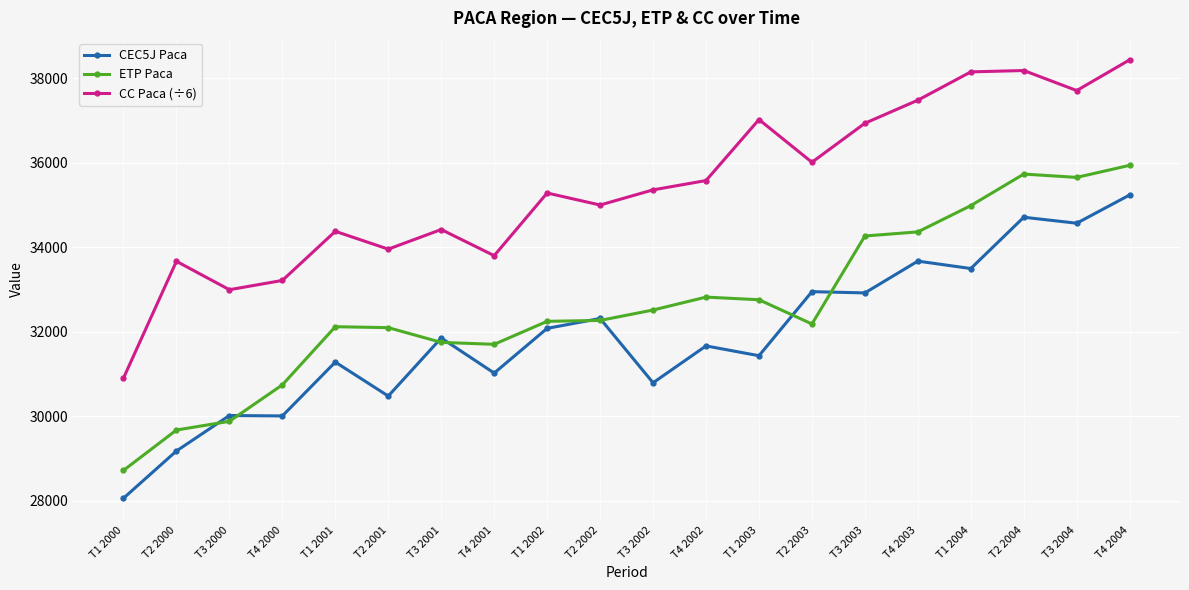

True or false: CEC5J Paca has more than 1 points higher than both neighbors.

True